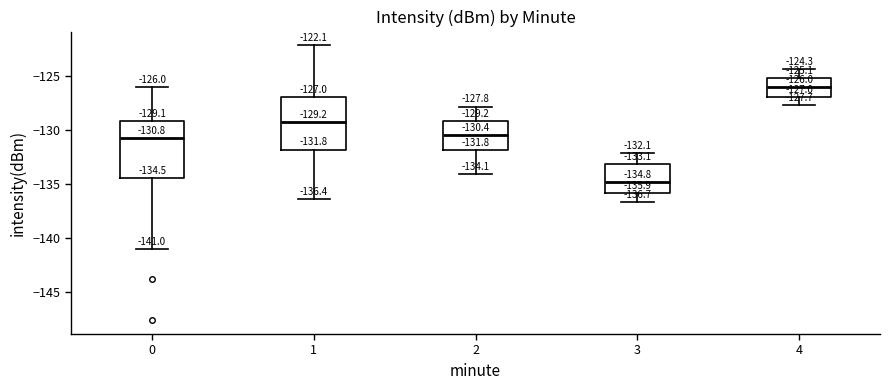

Which box's median line is the lowest?

3